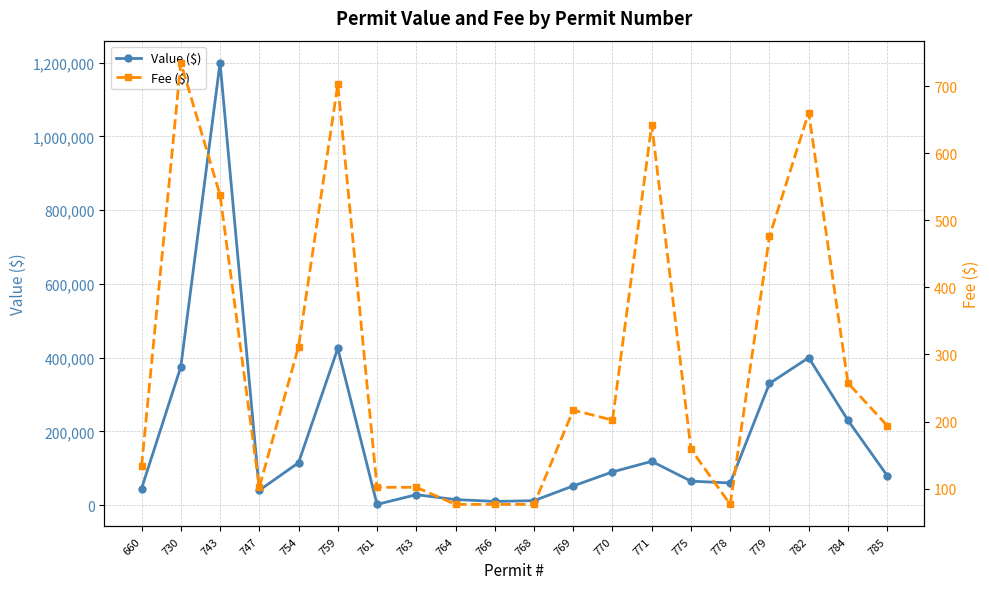

The value of Value ($) at 761 is 707.6. True or false?

False